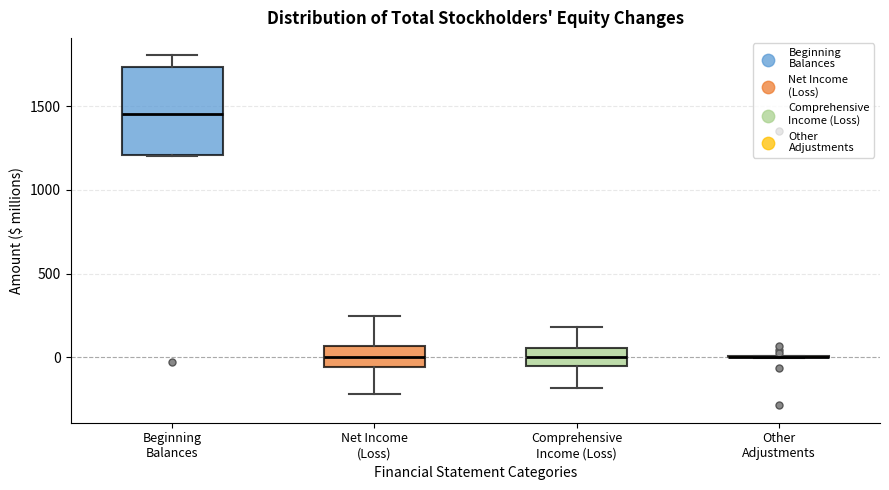

Where is the lower edge of the box for Beginning Balances on the y-axis? The values are not printed on the chart, so give them approximately, as read against the axis.

1200